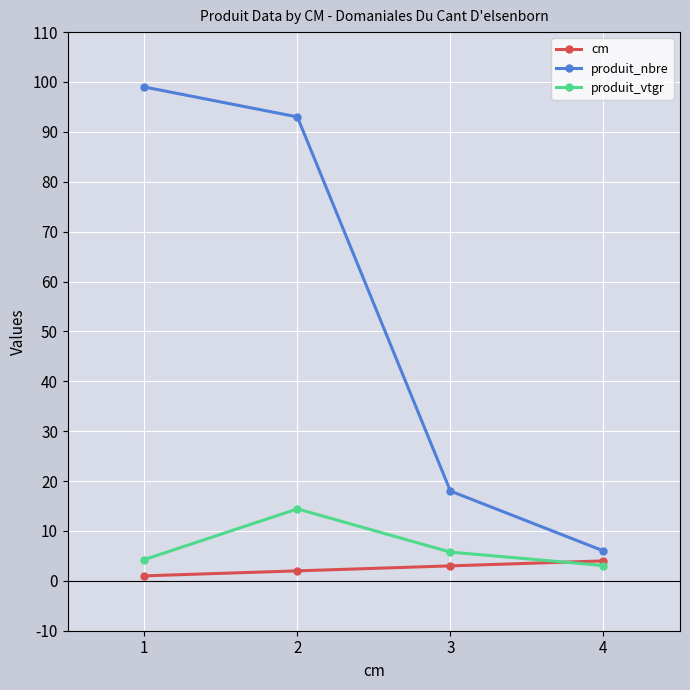

What are all the series names shown in the legend?

cm, produit_nbre, produit_vtgr